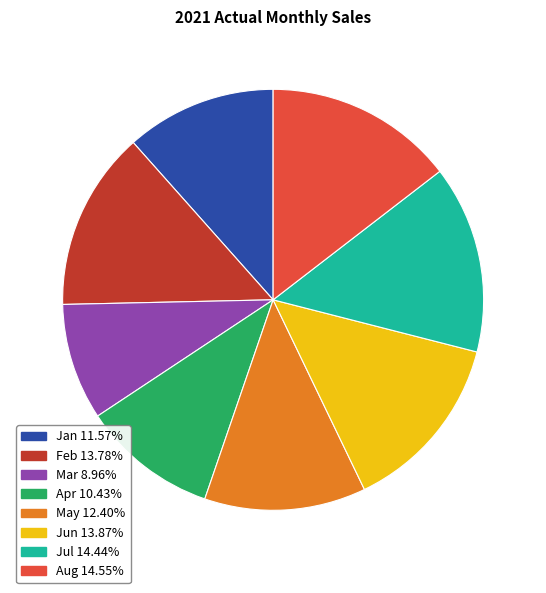

Do Jul 14.44% and Feb 13.78% together represent more than half of the pie?

No